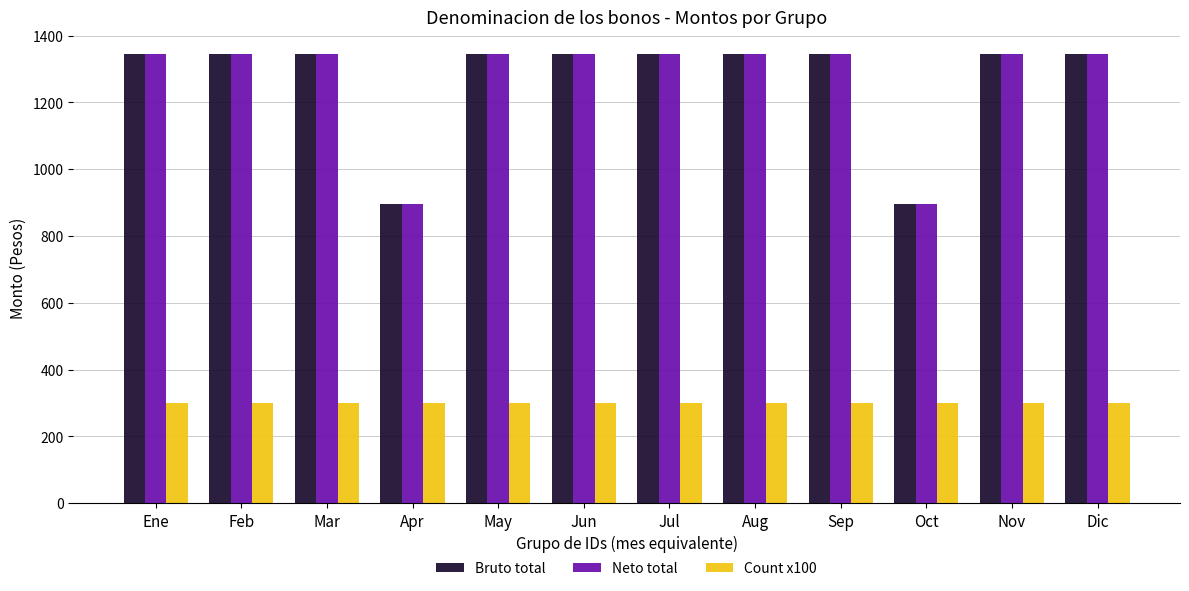

What is the spread (max minus min) of values at Apr?

596.7